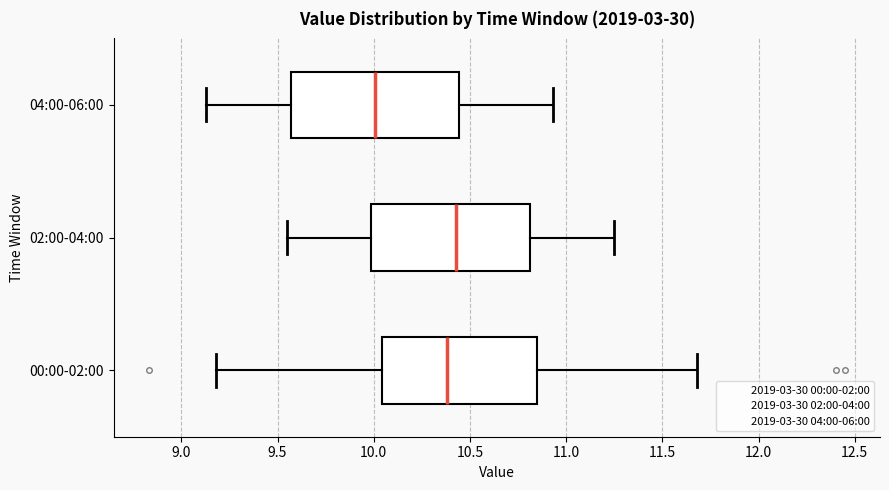

Reading bottom to top, transcribe this box plot: for each box, give where its median line is, the range the box spans, and where its two whiskers end, as read against the x-axis. The values are not printed on the chart, so give them approximately, as read against the axis.

00:00-02:00: median 10.40, box 10.05 to 10.85, whiskers 9.20 to 11.70
02:00-04:00: median 10.45, box 10.00 to 10.80, whiskers 9.55 to 11.25
04:00-06:00: median 10.00, box 9.55 to 10.45, whiskers 9.15 to 10.95